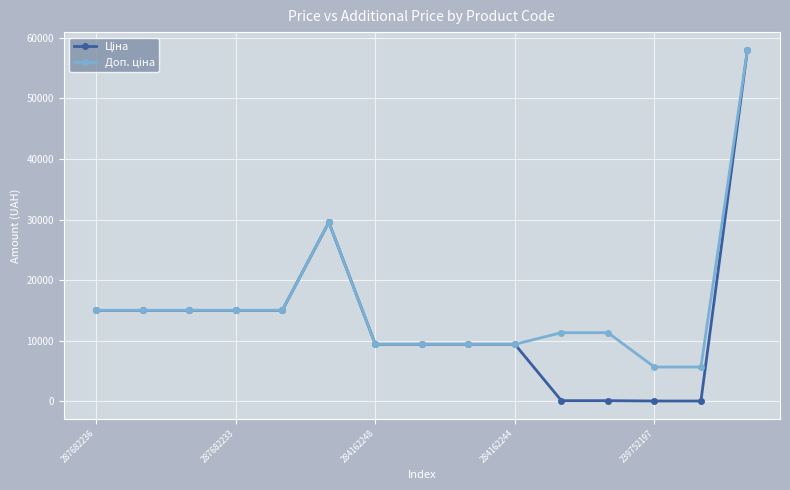

Is this an area chart (filled region under the line)?

No